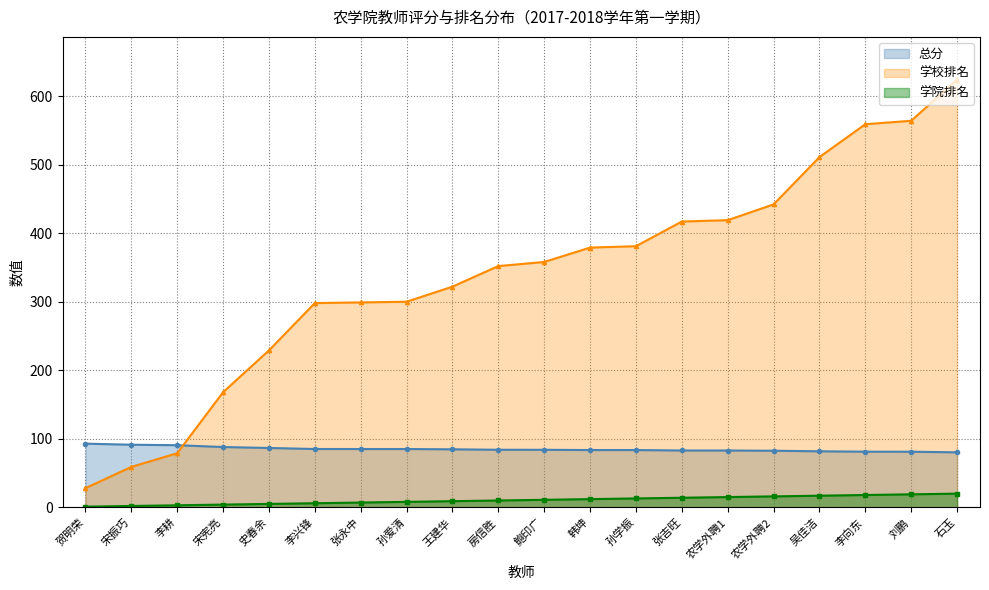

True or false: 总分 has more than 0 interior local peaks.

False